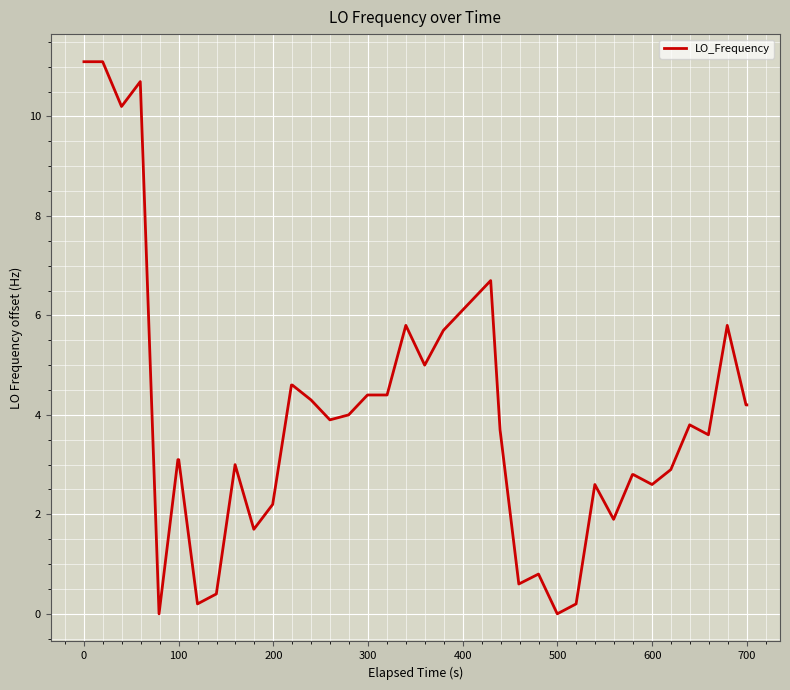

What is the greatest value displayed?

11.1